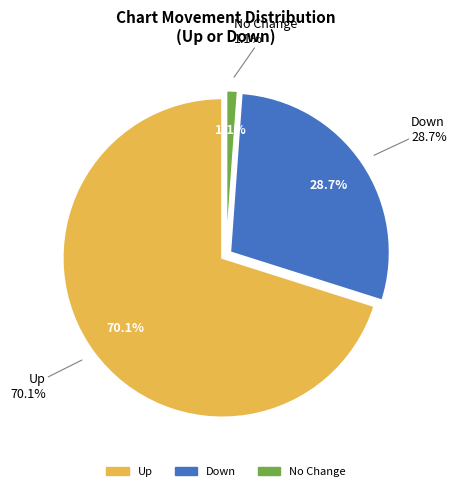

What is the largest slice in the pie chart?

up